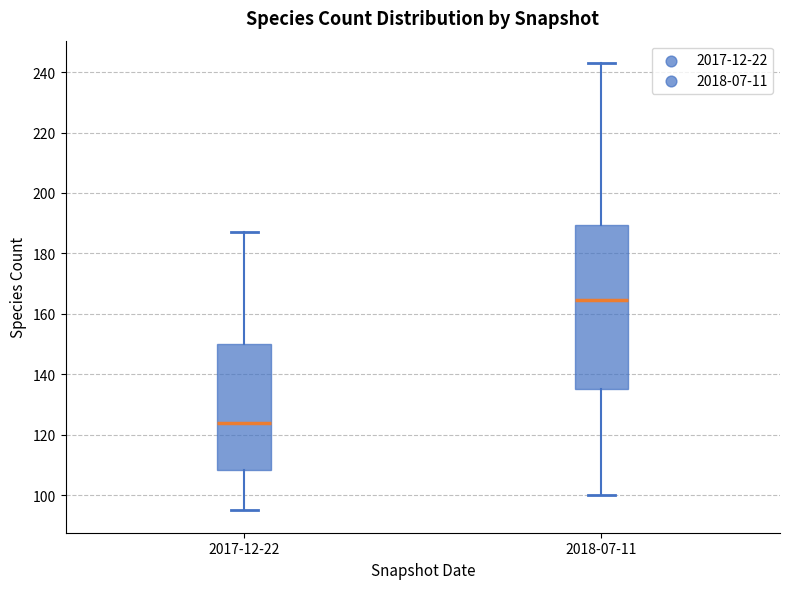

Reading left to right, transcribe this box plot: for each box, give where its median line is, the range the box spans, and where its two whiskers end, as read against the y-axis. The values are not printed on the chart, so give them approximately, as read against the axis.

2017-12-22: median 124, box 108 to 150, whiskers 96 to 188
2018-07-11: median 164, box 136 to 190, whiskers 100 to 244